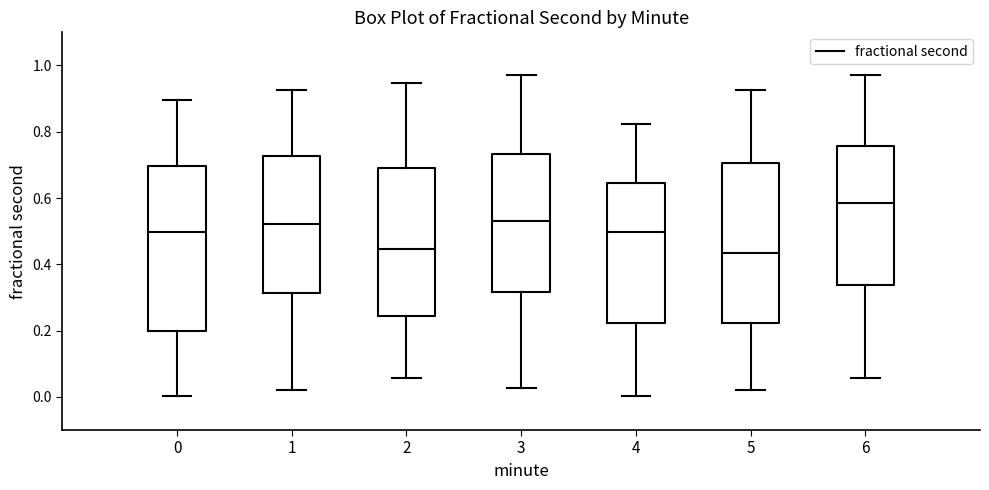

Reading left to right, read every box against the y-axis: the position of its median line, the range the box covers, and the ends of its whiskers. The values are not printed on the chart, so give them approximately, as read against the axis.

0: median 0.50, box 0.20 to 0.70, whiskers 0.00 to 0.90
1: median 0.52, box 0.32 to 0.72, whiskers 0.02 to 0.92
2: median 0.44, box 0.24 to 0.68, whiskers 0.06 to 0.94
3: median 0.54, box 0.32 to 0.74, whiskers 0.02 to 0.96
4: median 0.50, box 0.22 to 0.64, whiskers 0.00 to 0.82
5: median 0.44, box 0.22 to 0.70, whiskers 0.02 to 0.92
6: median 0.58, box 0.34 to 0.76, whiskers 0.06 to 0.96